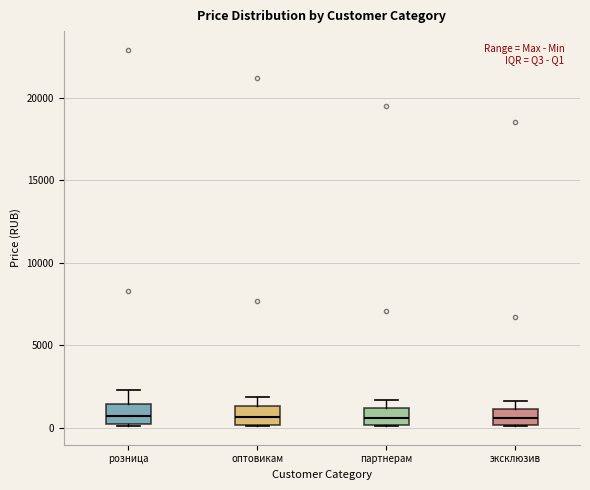

Reading left to right, read every box against the y-axis: the position of its median line, the range the box covers, and the ends of its whiskers. The values are not printed on the chart, so give them approximately, as read against the axis.

розница: median 500, box 0 to 1500, whiskers 0 to 2500
оптовикам: median 500, box 0 to 1500, whiskers 0 to 2000
партнерам: median 500, box 0 to 1000, whiskers 0 to 1500
эксклюзив: median 500, box 0 to 1000, whiskers 0 to 1500